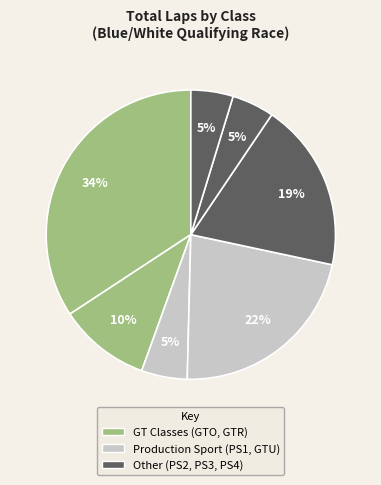

How many slices are in this pie chart?

7